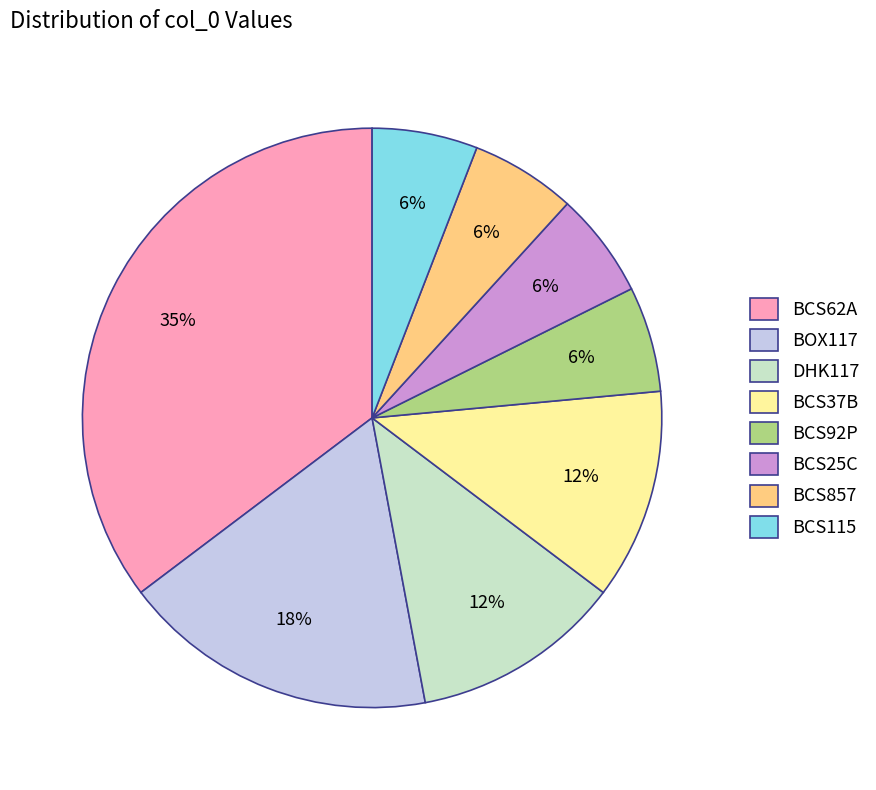

Is it true that BOX117 is 32% of the pie?

False